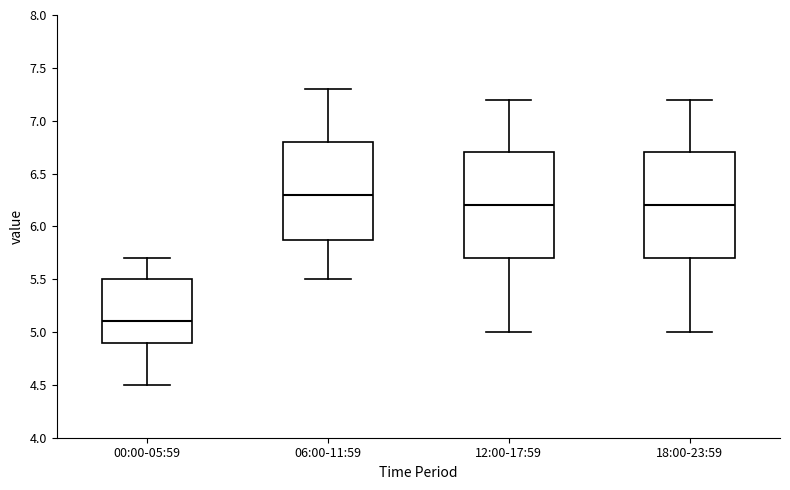

Reading left to right, read every box against the y-axis: the position of its median line, the range the box covers, and the ends of its whiskers. The values are not printed on the chart, so give them approximately, as read against the axis.

00:00-05:59: median 5.1, box 4.9 to 5.5, whiskers 4.5 to 5.7
06:00-11:59: median 6.3, box 5.9 to 6.8, whiskers 5.5 to 7.3
12:00-17:59: median 6.2, box 5.7 to 6.7, whiskers 5.0 to 7.2
18:00-23:59: median 6.2, box 5.7 to 6.7, whiskers 5.0 to 7.2